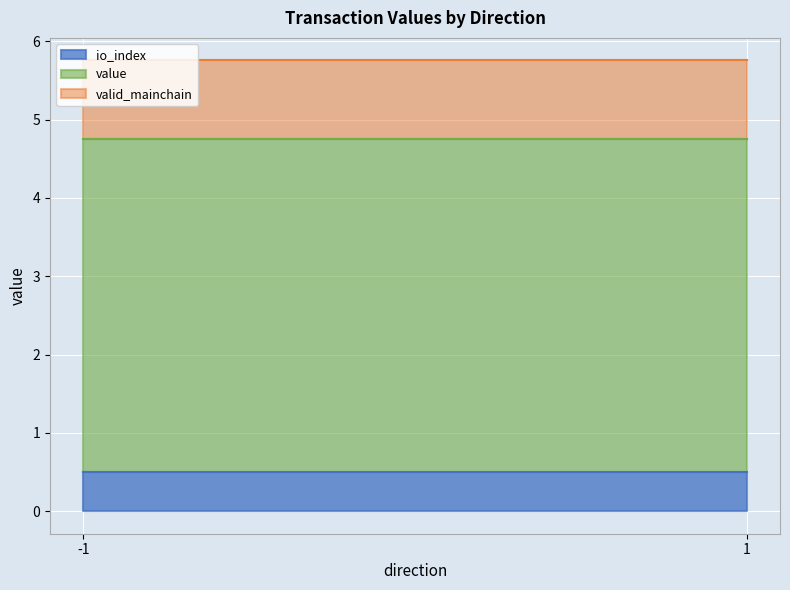

True or false: valid_mainchain has more than 0 interior local peaks.

False